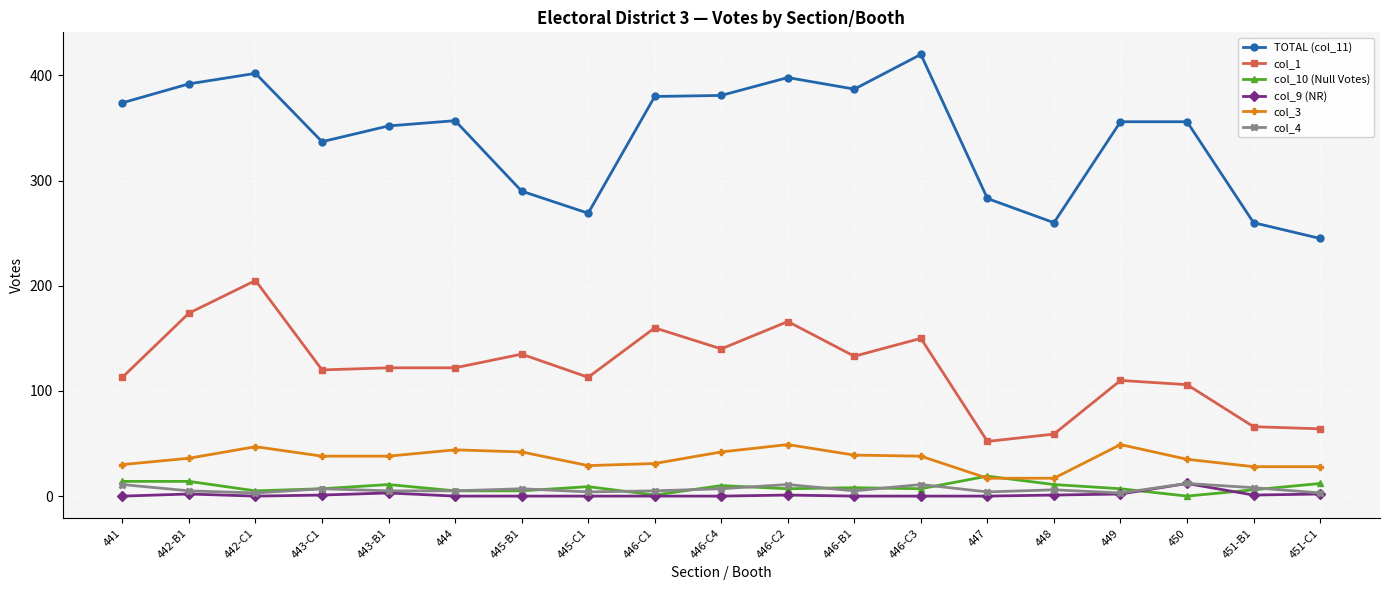

The value of col_1 at 442-C1 is 205. True or false?

True